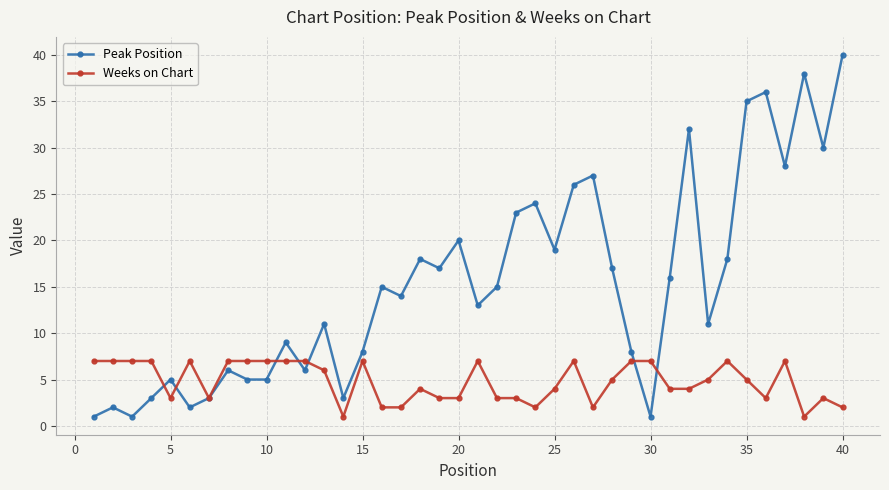

True or false: Weeks on Chart and Peak Position intersect in this chart.

True